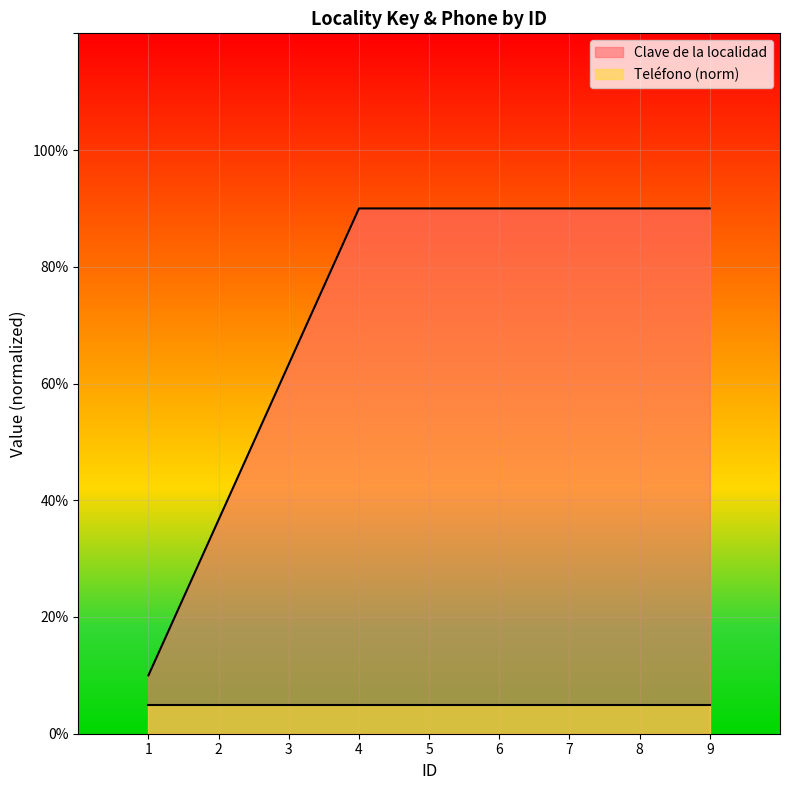

Rank the categories by value from lowest to highest.

1, 2, 3, 4, 5, 6, 7, 8, 9